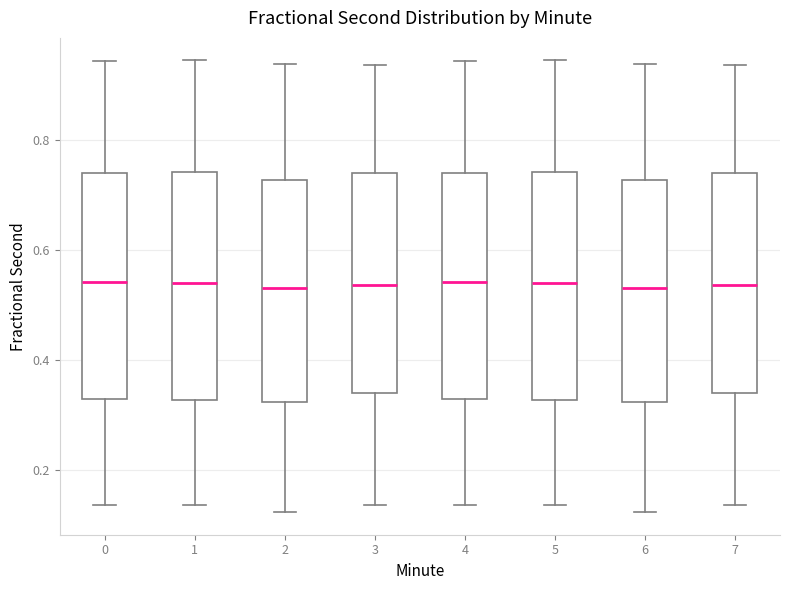

Reading left to right, transcribe this box plot: for each box, give where its median line is, the range the box spans, and where its two whiskers end, as read against the y-axis. The values are not printed on the chart, so give them approximately, as read against the axis.

0: median 0.54, box 0.32 to 0.74, whiskers 0.14 to 0.94
1: median 0.54, box 0.32 to 0.74, whiskers 0.14 to 0.94
2: median 0.54, box 0.32 to 0.72, whiskers 0.12 to 0.94
3: median 0.54, box 0.34 to 0.74, whiskers 0.14 to 0.94
4: median 0.54, box 0.32 to 0.74, whiskers 0.14 to 0.94
5: median 0.54, box 0.32 to 0.74, whiskers 0.14 to 0.94
6: median 0.54, box 0.32 to 0.72, whiskers 0.12 to 0.94
7: median 0.54, box 0.34 to 0.74, whiskers 0.14 to 0.94